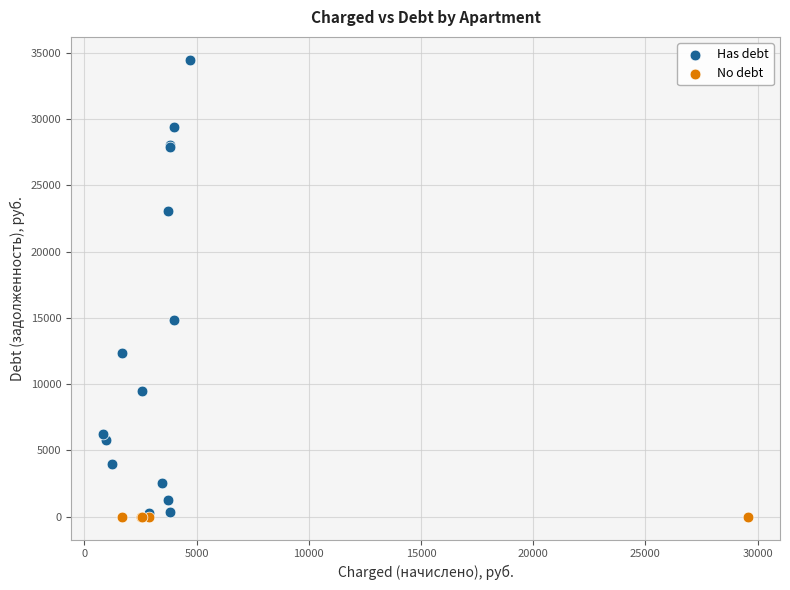

Which series contains the highest Y value?

Has debt